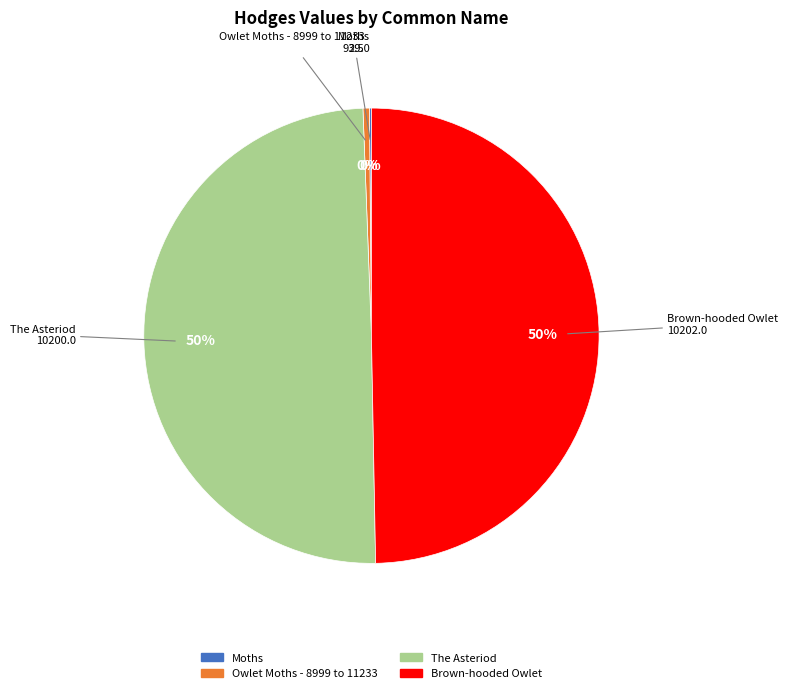

Does The Asteriod represent more than half of the total?

No